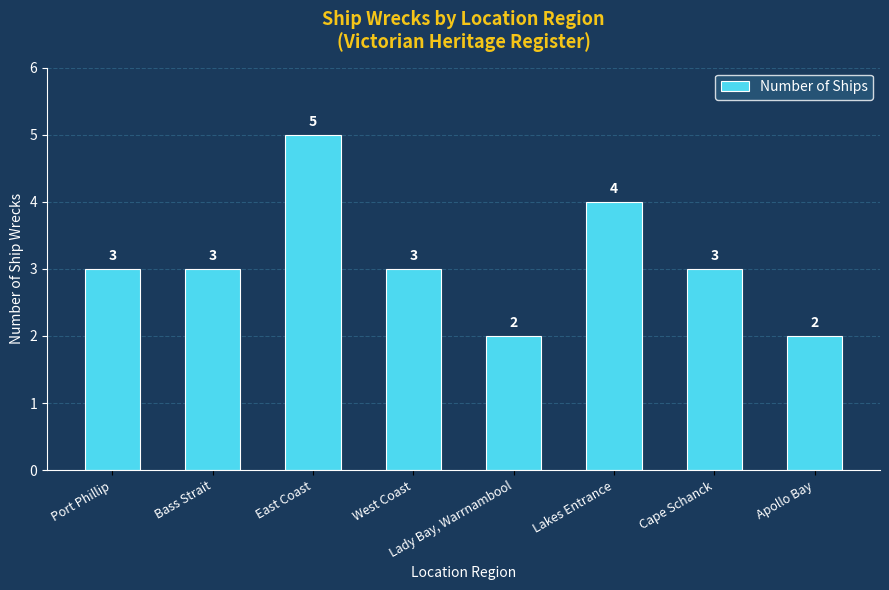

What is the label of the 8th bar from the right?

Port Phillip